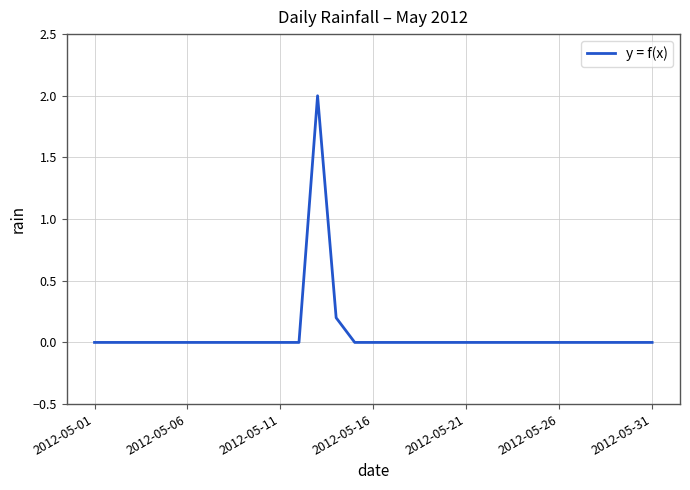

What is the maximum value shown in the chart?

2.0